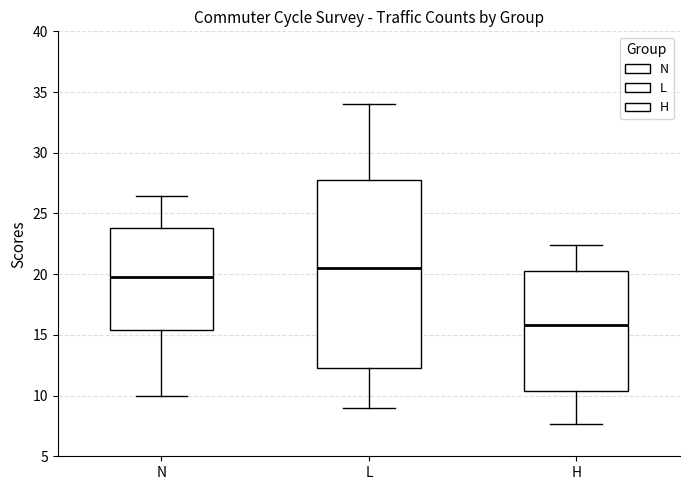

Reading left to right, read every box against the y-axis: the position of its median line, the range the box covers, and the ends of its whiskers. The values are not printed on the chart, so give them approximately, as read against the axis.

N: median 20.0, box 15.5 to 24.0, whiskers 10.0 to 26.5
L: median 20.5, box 12.5 to 28.0, whiskers 9.0 to 34.0
H: median 16.0, box 10.5 to 20.0, whiskers 7.5 to 22.5